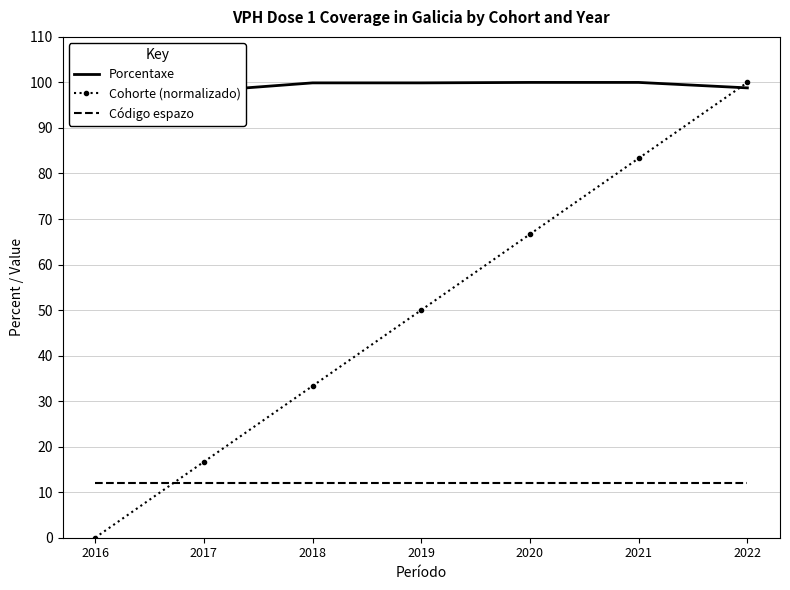

The value of Código espazo at 2022 is 12.0. True or false?

True